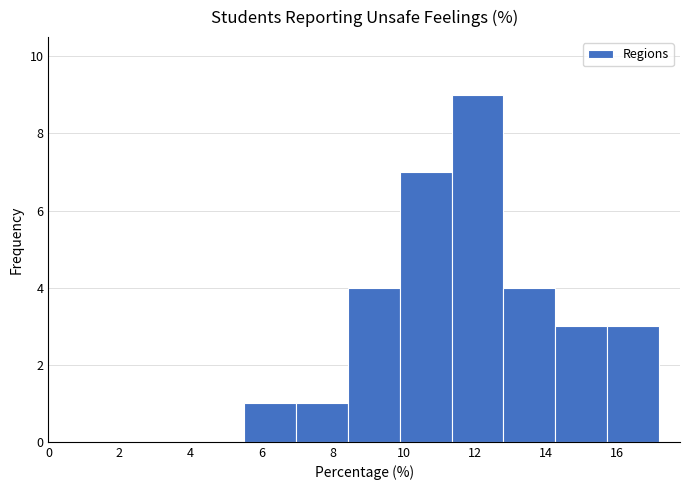

Reading left to right, list every bar in this chart as the range it spans on the x-axis followed by its height. Neither the bar edges nor the heights are printed on the chart, so give them approximately, as read against the axes.

5.6 to 7.0: 1
7.0 to 8.4: 1
8.4 to 9.8: 4
9.8 to 11.4: 7
11.4 to 12.8: 9
12.8 to 14.2: 4
14.2 to 15.8: 3
15.8 to 17.2: 3